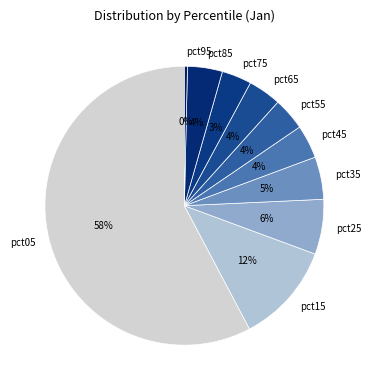

Between pct15 and pct45, which is larger?

pct15